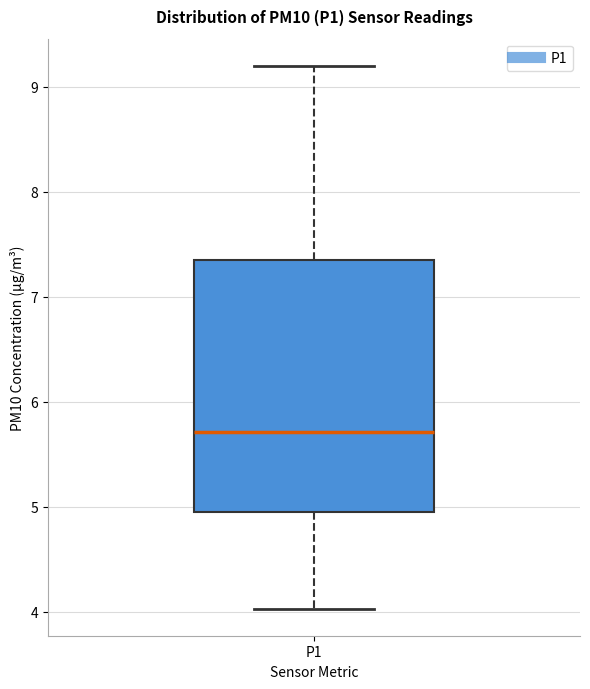

Where is the lower edge of the box for P1 on the y-axis? The values are not printed on the chart, so give them approximately, as read against the axis.

5.0